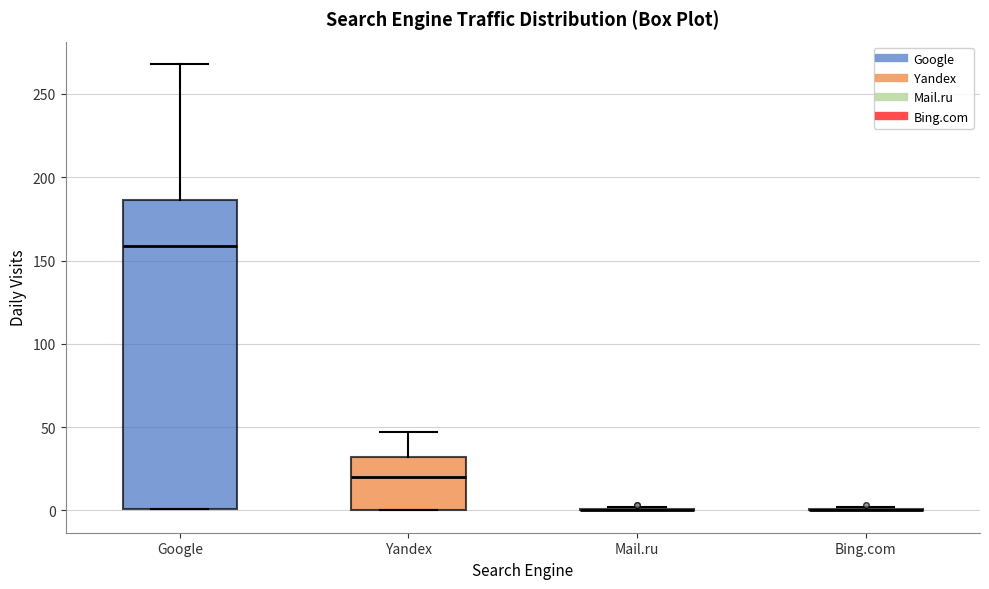

Comparing the boxes themselves (not the whiskers), which one is the tallest?

Google